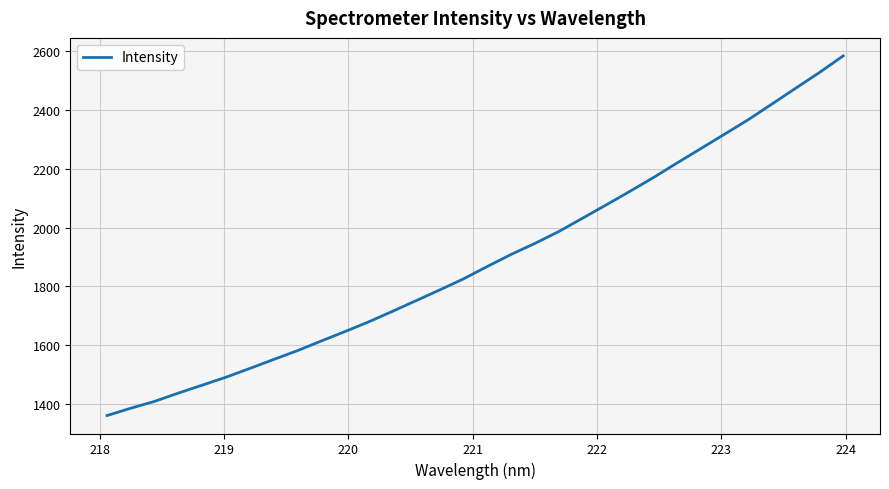

What is the minimum value shown in the chart?

1360.9